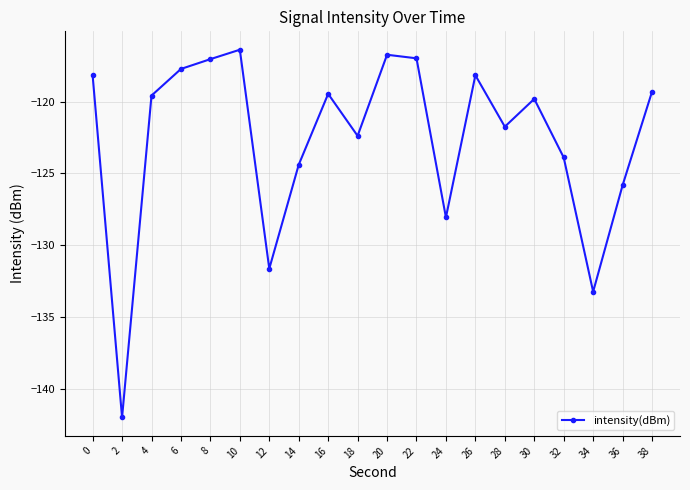

Which category has the lowest value across all series?

2